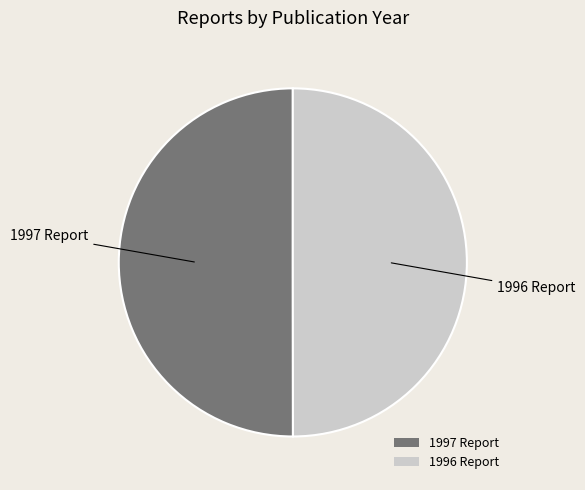

What is the ratio of the value at 1997 Report to the value at 1996 Report?

1.0